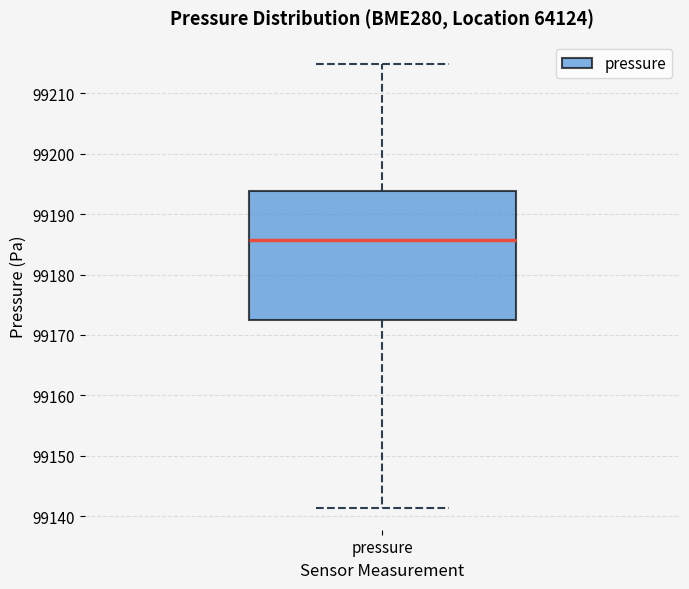

Read this box plot against the y-axis: the position of the median line, the range covered by the box, and the ends of both whiskers. The values are not printed on the chart, so give them approximately, as read against the axis.

median 99186, box 99172 to 99194, whiskers 99141 to 99215